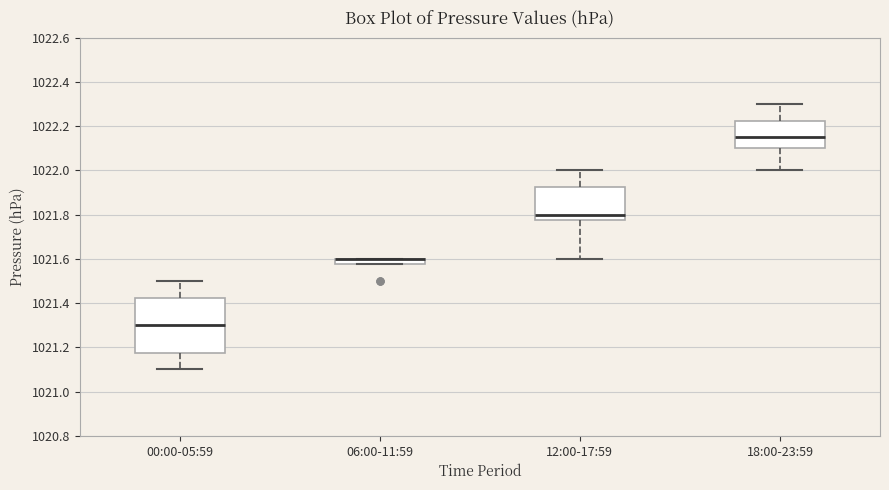

Which box is the tallest, from its lower edge to its upper edge?

00:00-05:59